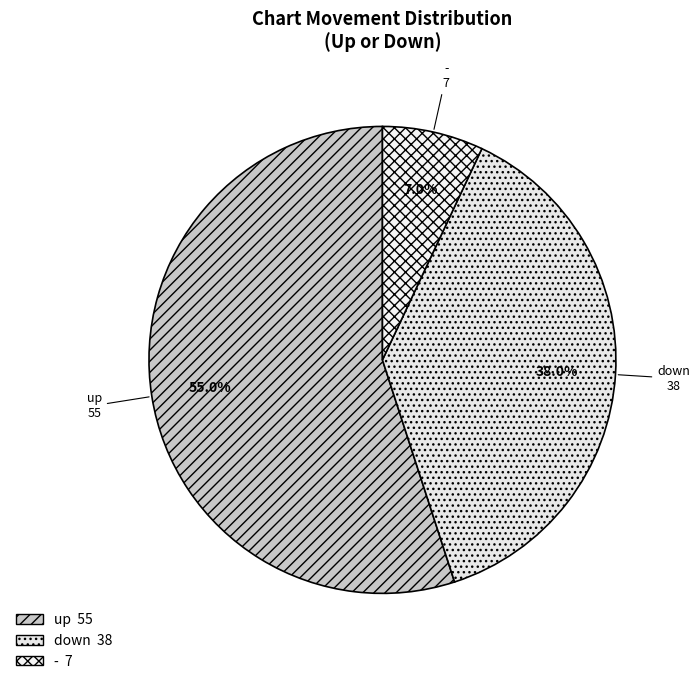

Count the number of slices in the pie.

3